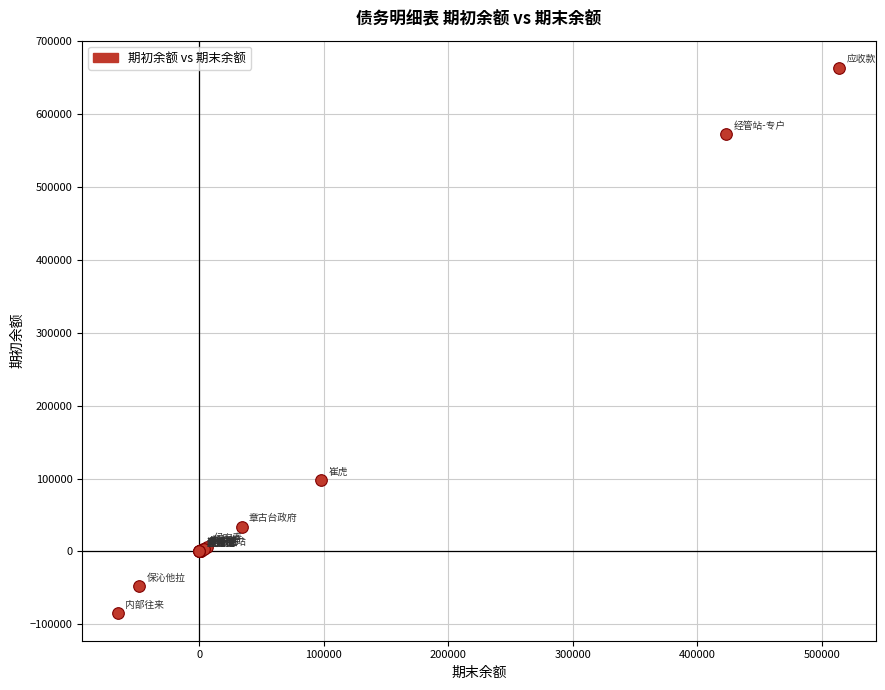

What Y value in the scatter plot is closest to 289031?

98050.0